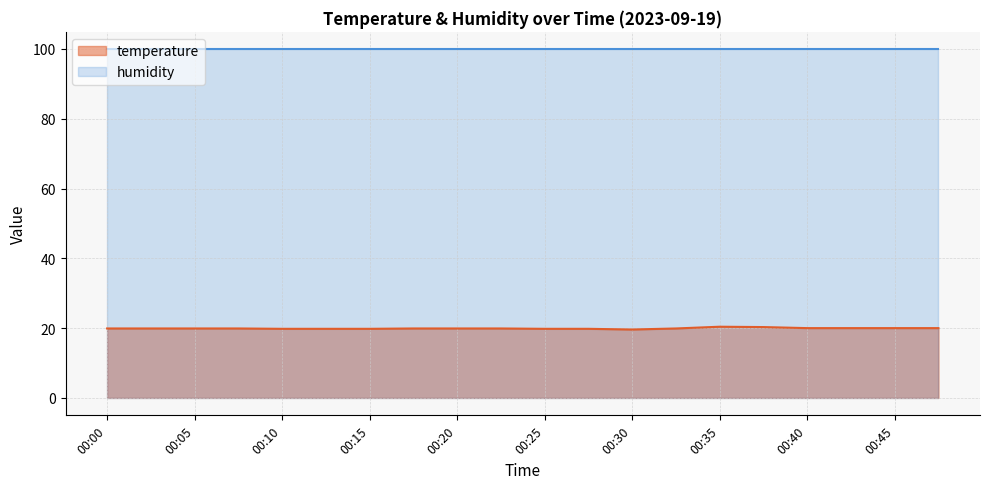

Does the chart display data point markers on the line(s)?

No